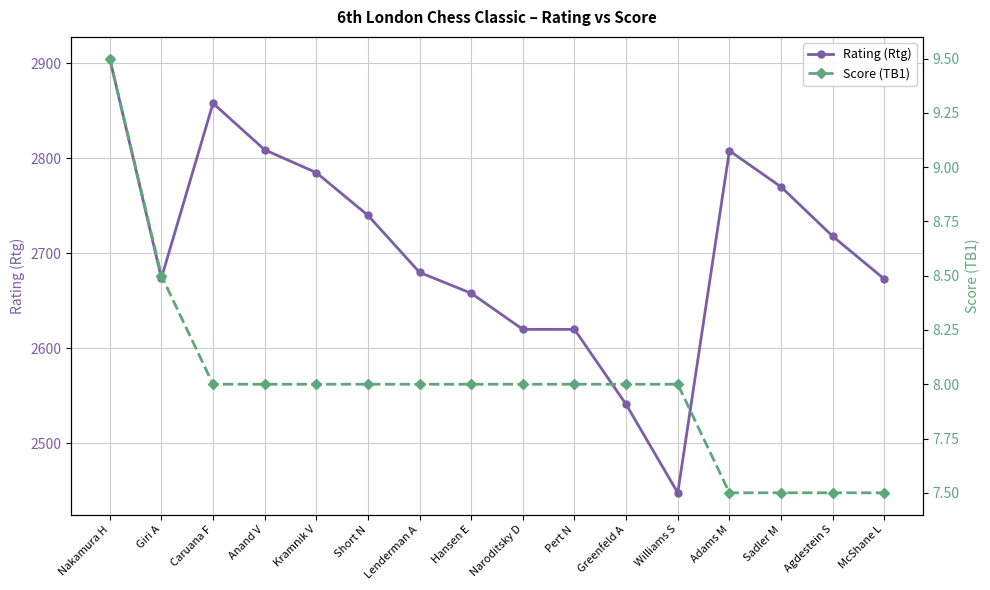

Reading left to right, extract all data points from this chart.

Rating (Rtg): Nakamura H=2905.0	Giri A=2674.0	Caruana F=2858.0	Anand V=2809.0	Kramnik V=2785.0	Short N=2740.0	Lenderman A=2680.0	Hansen E=2658.0	Naroditsky D=2620.0	Pert N=2620.0	Greenfeld A=2541.0	Williams S=2448.0	Adams M=2808.0	Sadler M=2770.0	Agdestein S=2718.0	McShane L=2673.0
Score (TB1): Nakamura H=9.5	Giri A=8.5	Caruana F=8.0	Anand V=8.0	Kramnik V=8.0	Short N=8.0	Lenderman A=8.0	Hansen E=8.0	Naroditsky D=8.0	Pert N=8.0	Greenfeld A=8.0	Williams S=8.0	Adams M=7.5	Sadler M=7.5	Agdestein S=7.5	McShane L=7.5